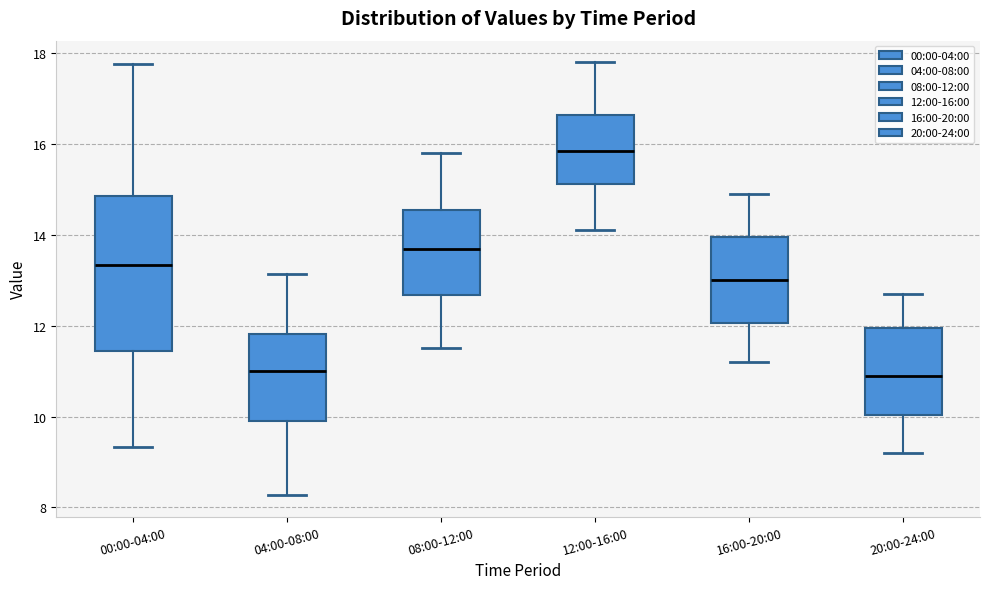

Reading left to right, read every box against the y-axis: the position of its median line, the range the box covers, and the ends of its whiskers. The values are not printed on the chart, so give them approximately, as read against the axis.

00:00-04:00: median 13.4, box 11.4 to 14.8, whiskers 9.4 to 17.8
04:00-08:00: median 11.0, box 9.8 to 11.8, whiskers 8.2 to 13.2
08:00-12:00: median 13.8, box 12.6 to 14.6, whiskers 11.6 to 15.8
12:00-16:00: median 15.8, box 15.2 to 16.6, whiskers 14.2 to 17.8
16:00-20:00: median 13.0, box 12.0 to 14.0, whiskers 11.2 to 15.0
20:00-24:00: median 11.0, box 10.0 to 12.0, whiskers 9.2 to 12.8